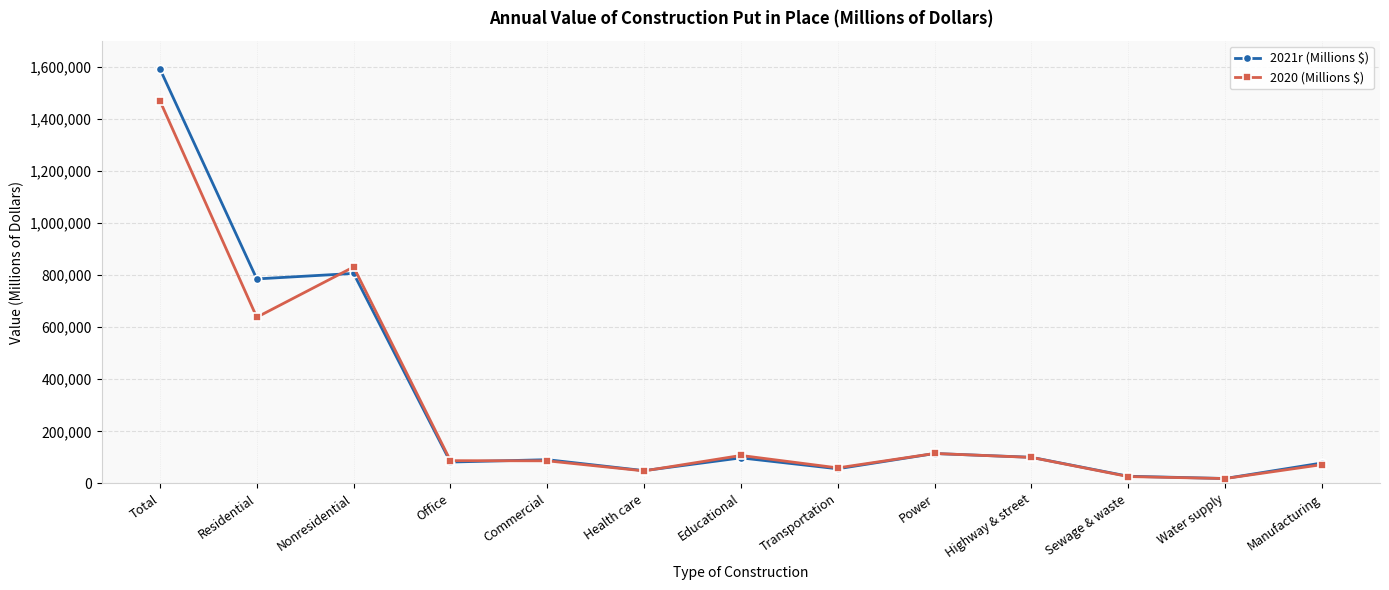

What is the spread (max minus min) of values at Manufacturing?

6341